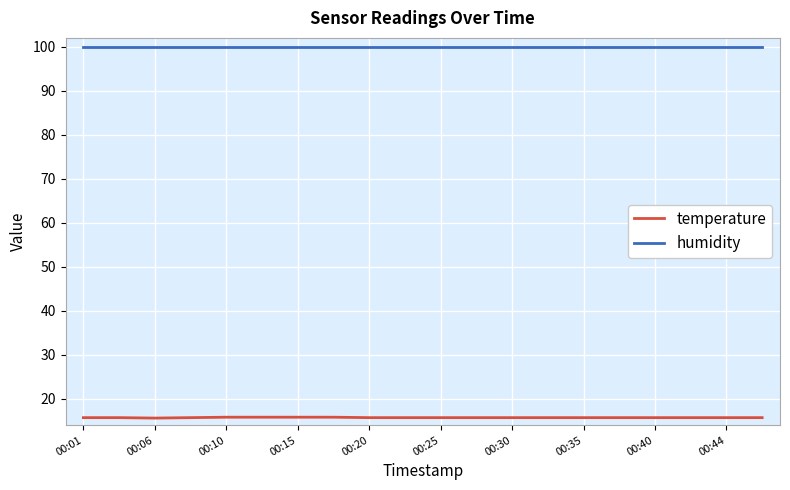

List the series in order of their overall mean, lowest first.

temperature, humidity